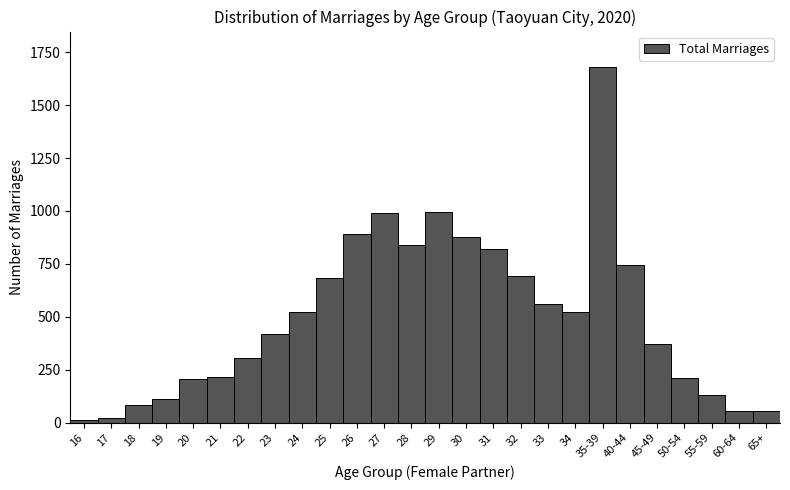

What is the label of the 7th bar from the right?

35-39